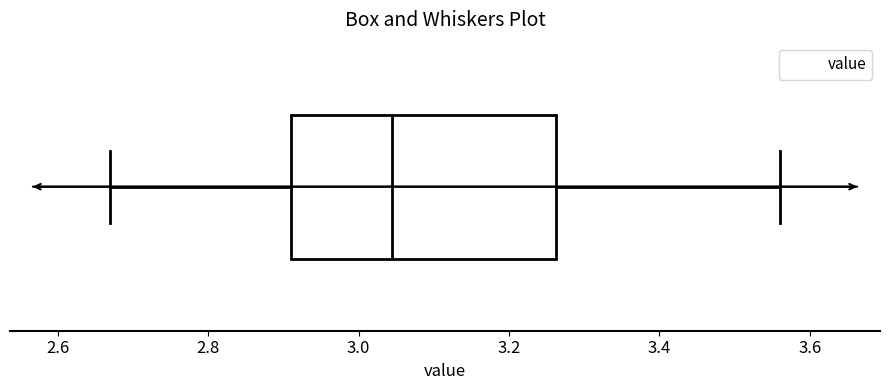

Read this box plot against the x-axis: the position of the median line, the range covered by the box, and the ends of both whiskers. The values are not printed on the chart, so give them approximately, as read against the axis.

median 3.04, box 2.92 to 3.26, whiskers 2.68 to 3.56